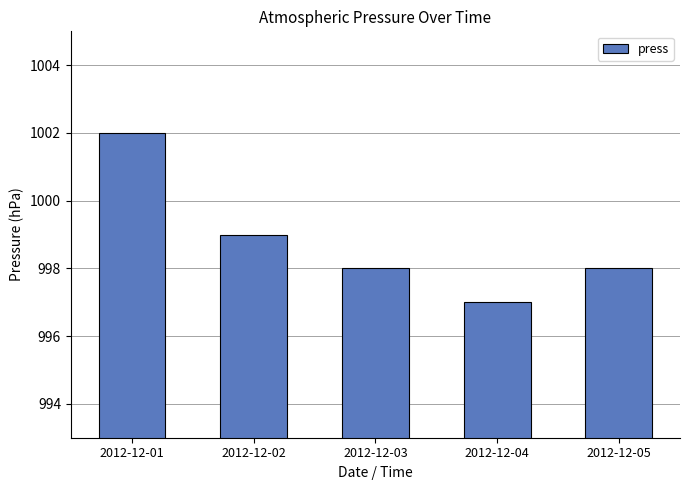

How many bars are there in total?

5